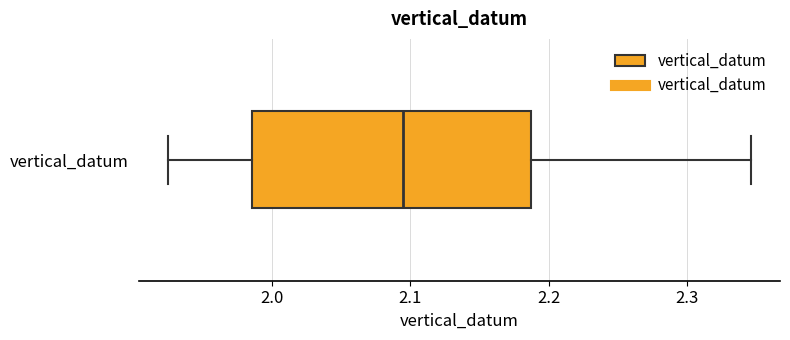

Transcribe this box plot: give where the median line is, the range the box spans, and where the two whiskers end, as read against the x-axis. The values are not printed on the chart, so give them approximately, as read against the axis.

median 2.10, box 1.99 to 2.19, whiskers 1.93 to 2.35